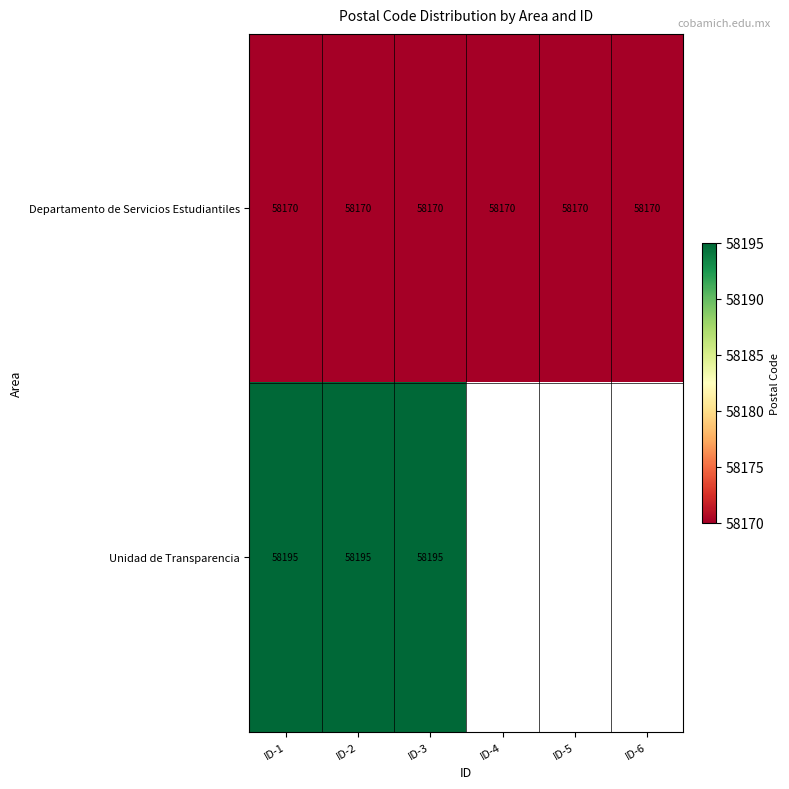

At which category is the sum across all series the highest?

ID-1